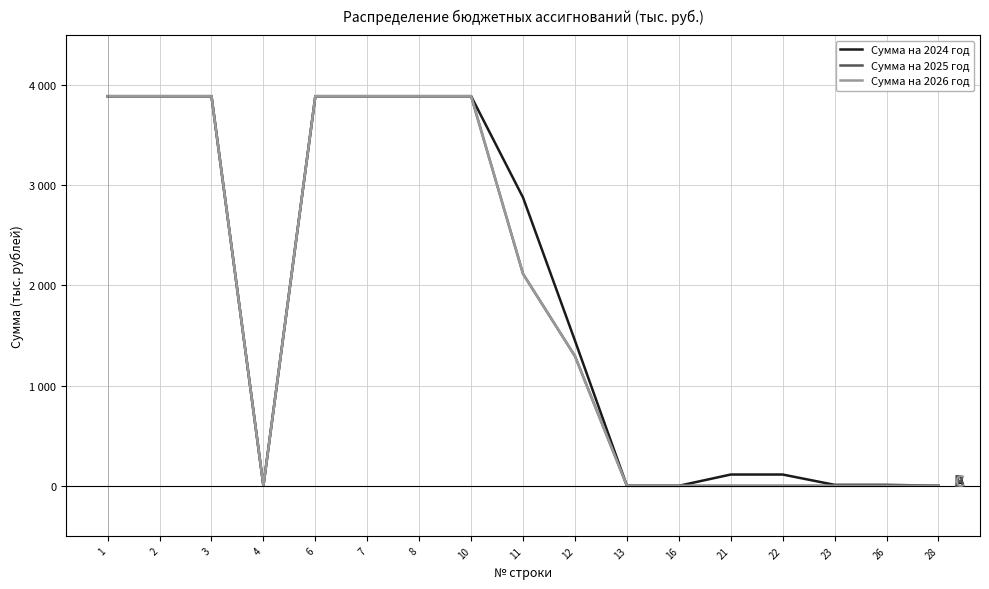

Where does the Сумма на 2025 год series first go above 1294?

1